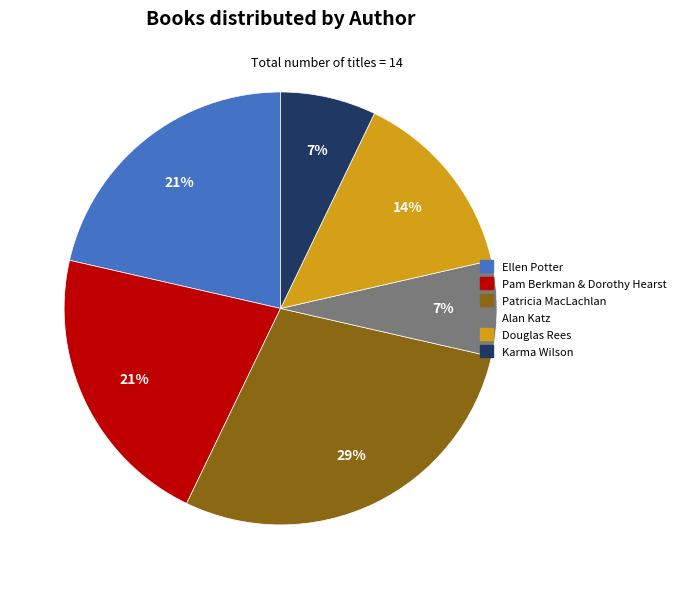

To the nearest percent, what is the average slice percentage?

17%